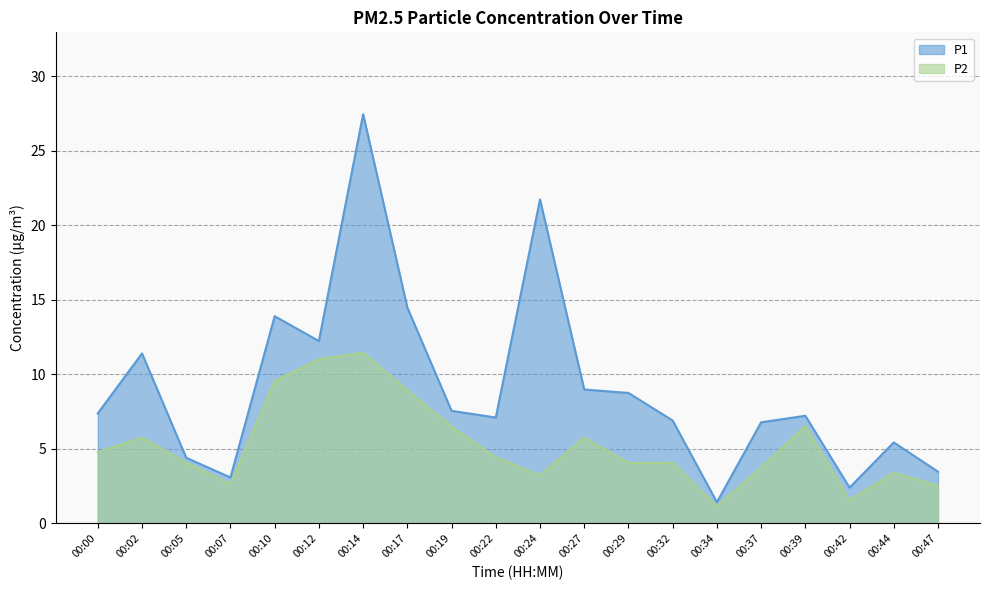

True or false: P1 and P2 intersect in this chart.

False